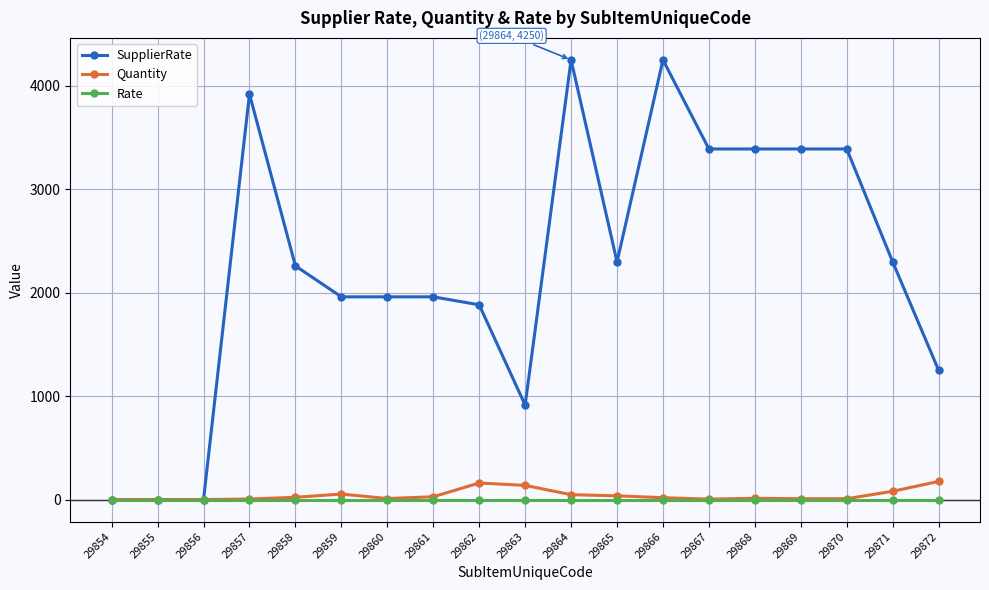

Which series changed the most between 29857 and 29870?

SupplierRate